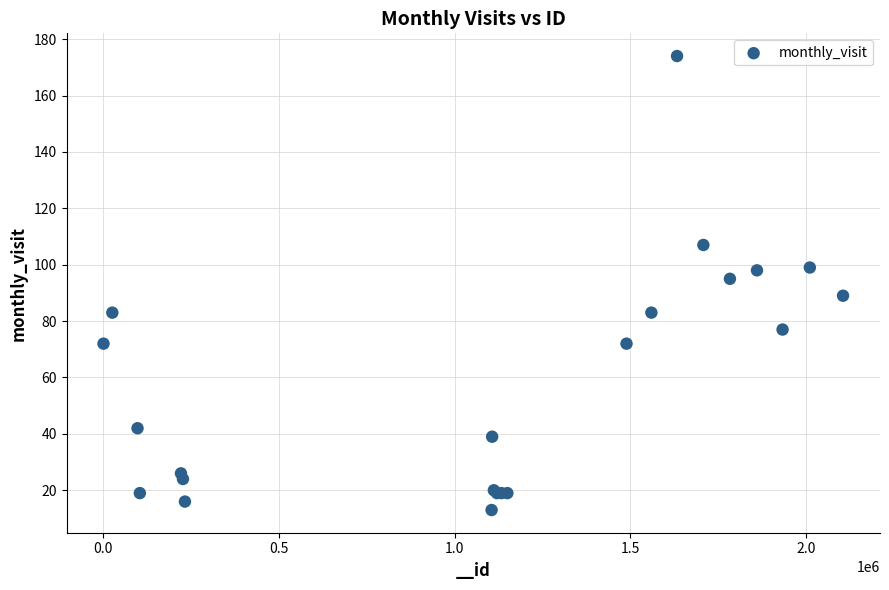

What Y value in the scatter plot is closest to 93?

95